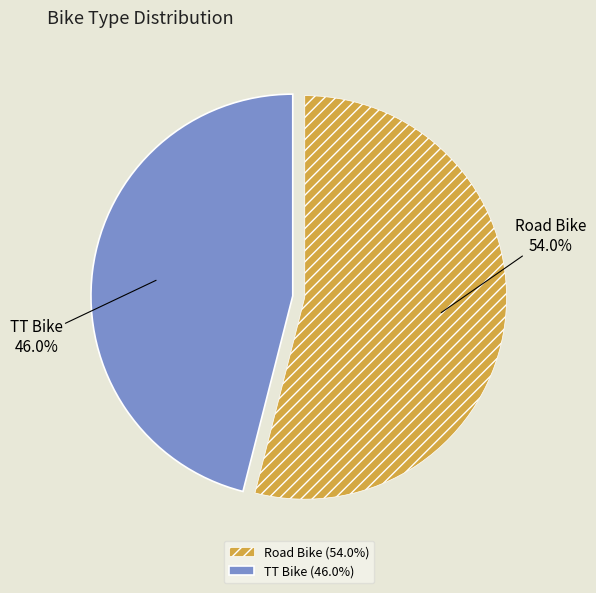

What percentage is the Road Bike slice, to the nearest percent?

54%